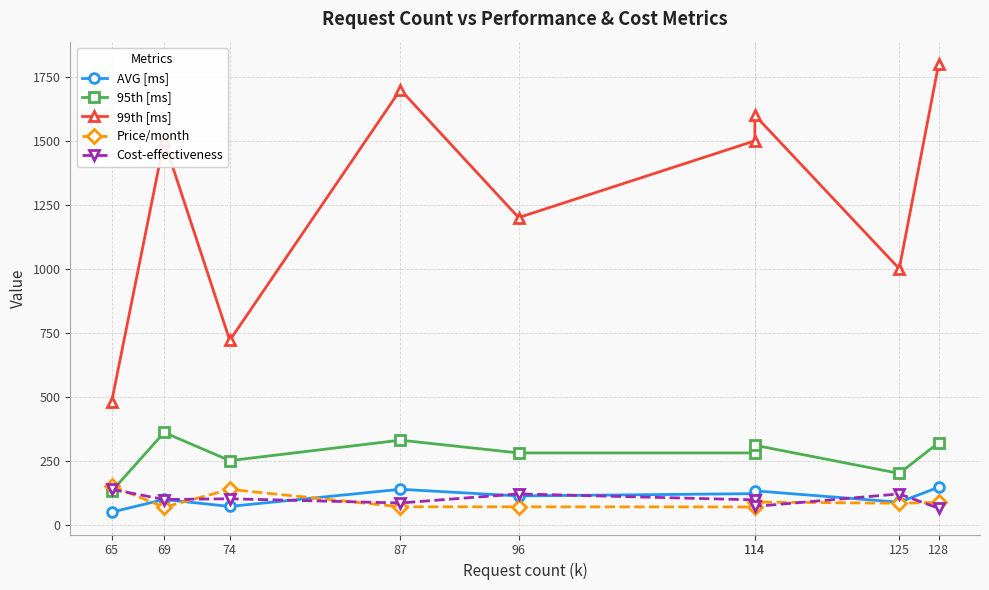

Reading right to left, what are all the values shown in this chart?

AVG [ms]: 146.0	87.5	132.0	121.0	112.0	138.0	71.0	98.1	48.8
95th [ms]: 320.0	200.0	310.0	280.0	280.0	330.0	250.0	360.0	130.0
99th [ms]: 1800.0	1000.0	1600.0	1500.0	1200.0	1700.0	720.0	1500.0	480.0
Price/month: 87.1	83.4	88.1	69.0	69.5	69.7	137.6	68.1	151.1
Cost-effectiveness: 63.8	120.0	70.9	96.6	119.9	84.4	100.9	98.0	137.9